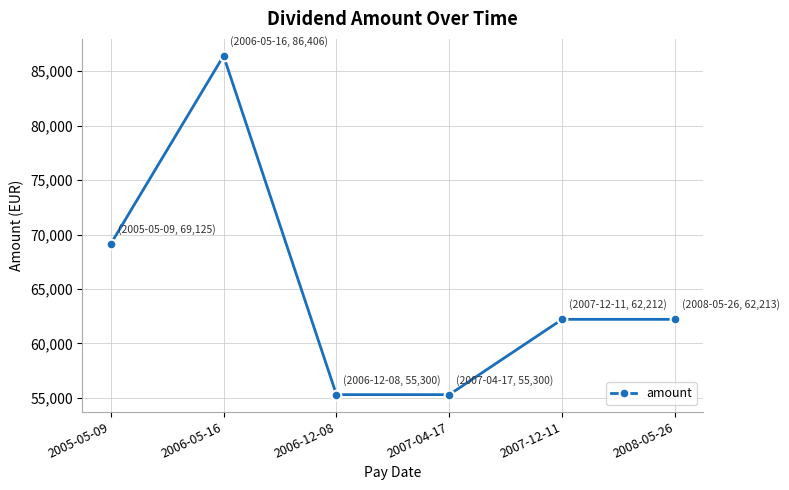

Where is the first local maximum?

2006-05-16